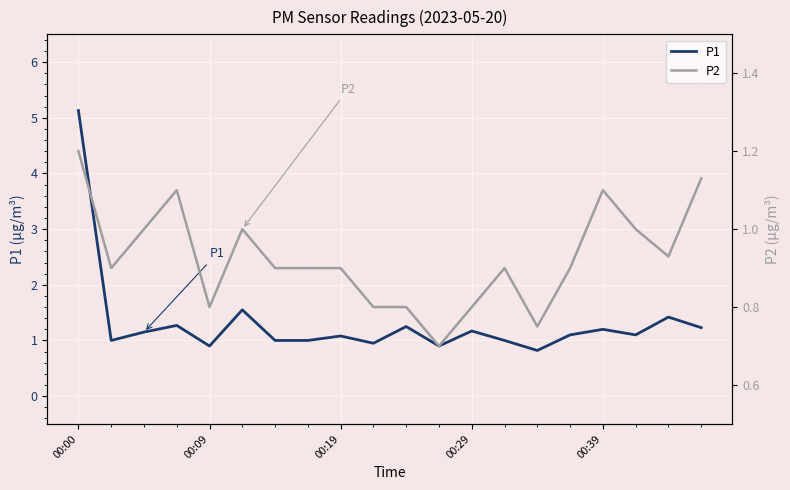

What are all the series names shown in the legend?

P1, P2